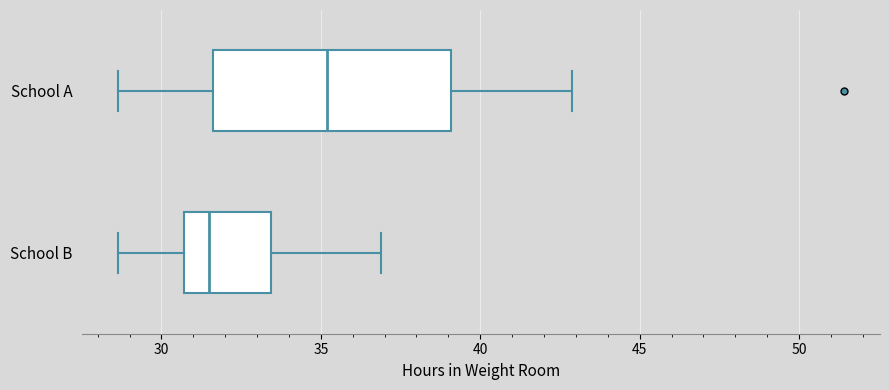

Which box is the widest, from its left edge to its right edge?

School A